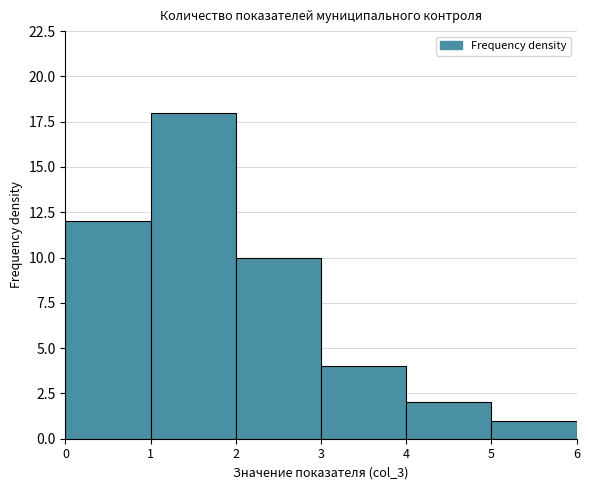

Reading left to right, list every bar in this chart as the range it spans on the x-axis followed by its height. The values are not printed on the chart, so give them approximately, as read against the axis.

0 to 1: 12
1 to 2: 18
2 to 3: 10
3 to 4: 4
4 to 5: 2
5 to 6: 1